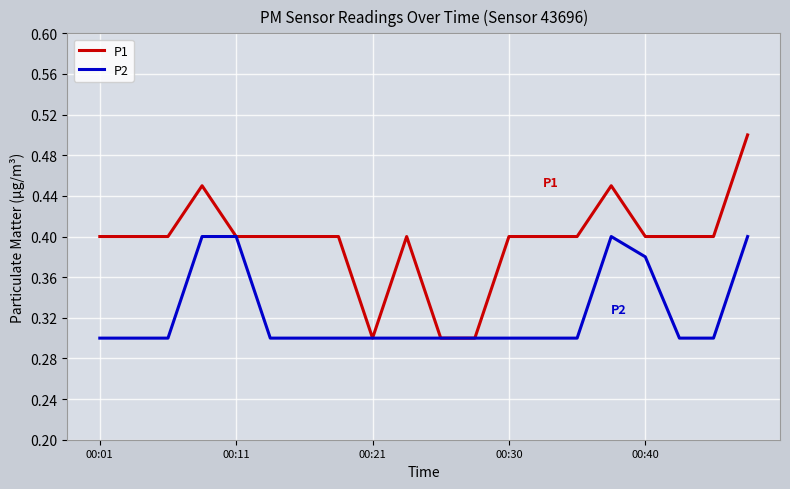

How many lines are shown in the chart?

2